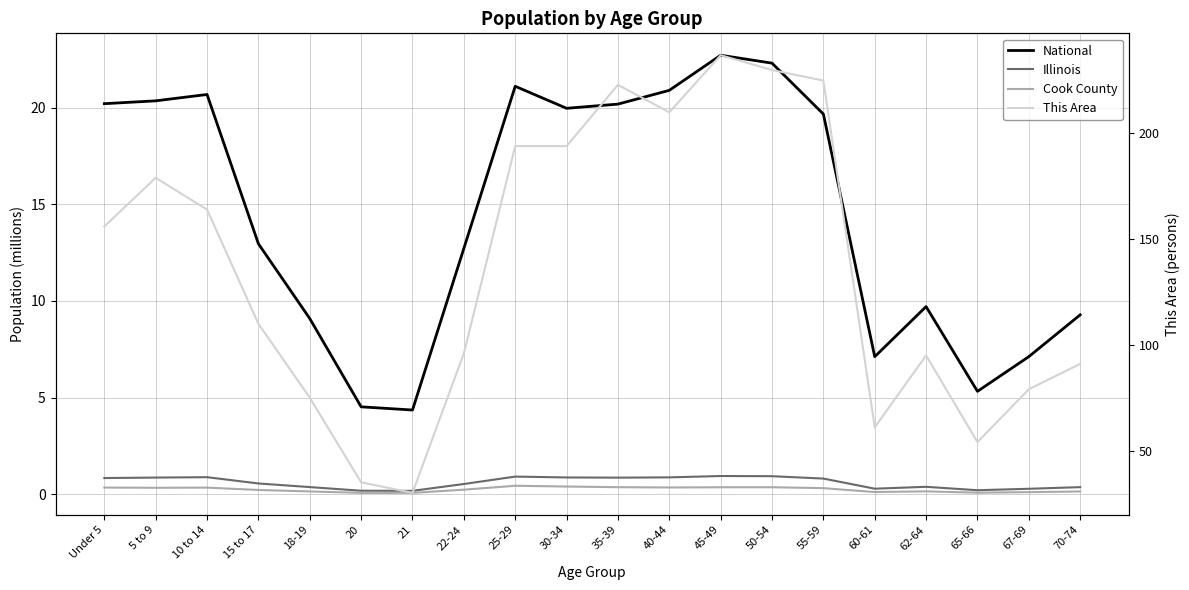

How many interior local peaks does the This Area series have?

4